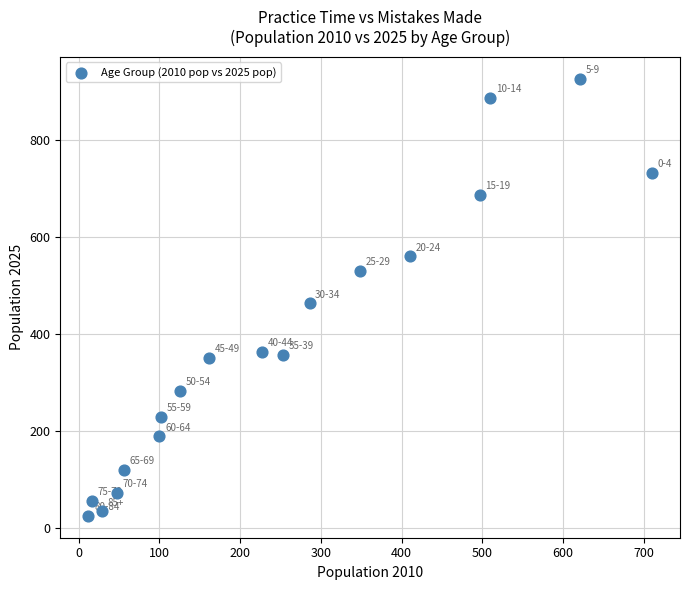

What Y value in the scatter plot is closest to 476?

464